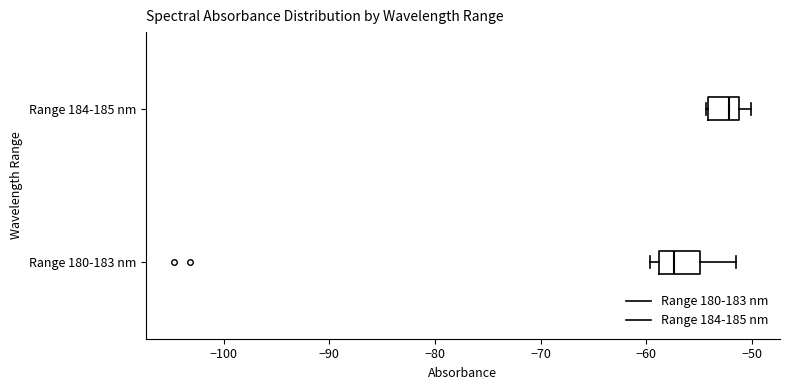

Where does the right whisker of the box for Range 184-185 nm end on the x-axis? The values are not printed on the chart, so give them approximately, as read against the axis.

-50